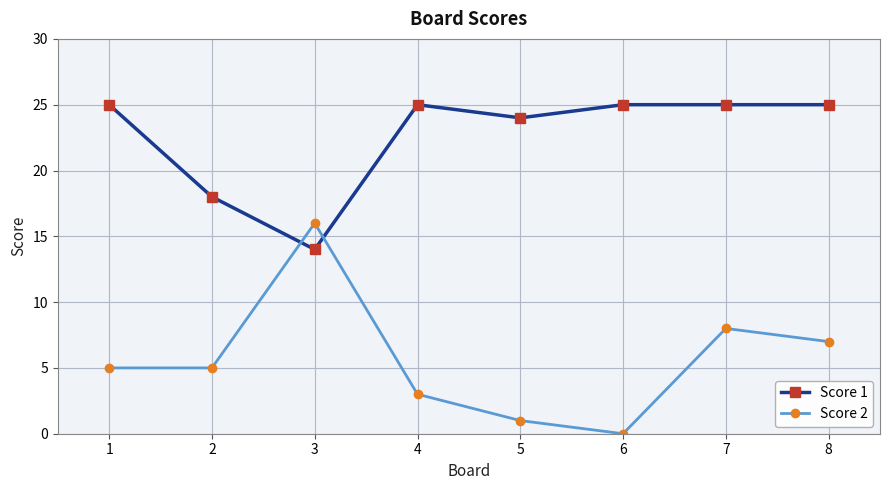

What is the total value across all series at 2?

23